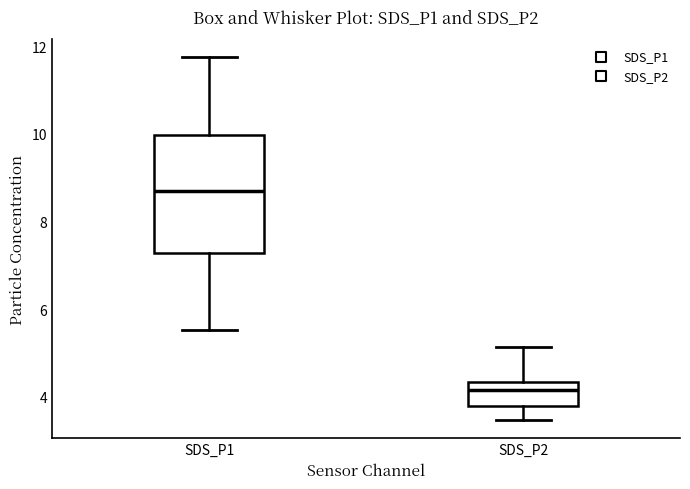

Where does the upper whisker of the box for SDS_P1 end on the y-axis? The values are not printed on the chart, so give them approximately, as read against the axis.

11.8